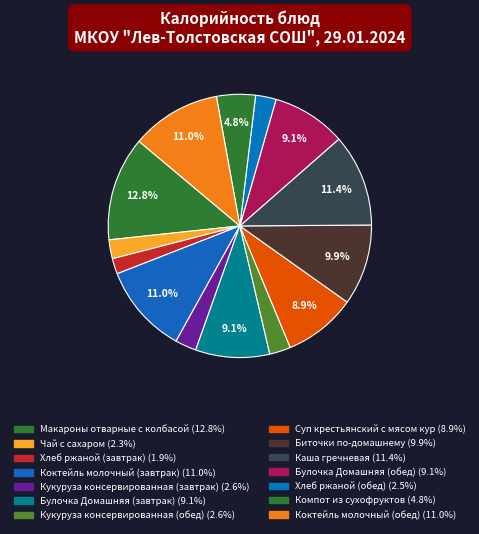

How many segments does this pie chart have?

14